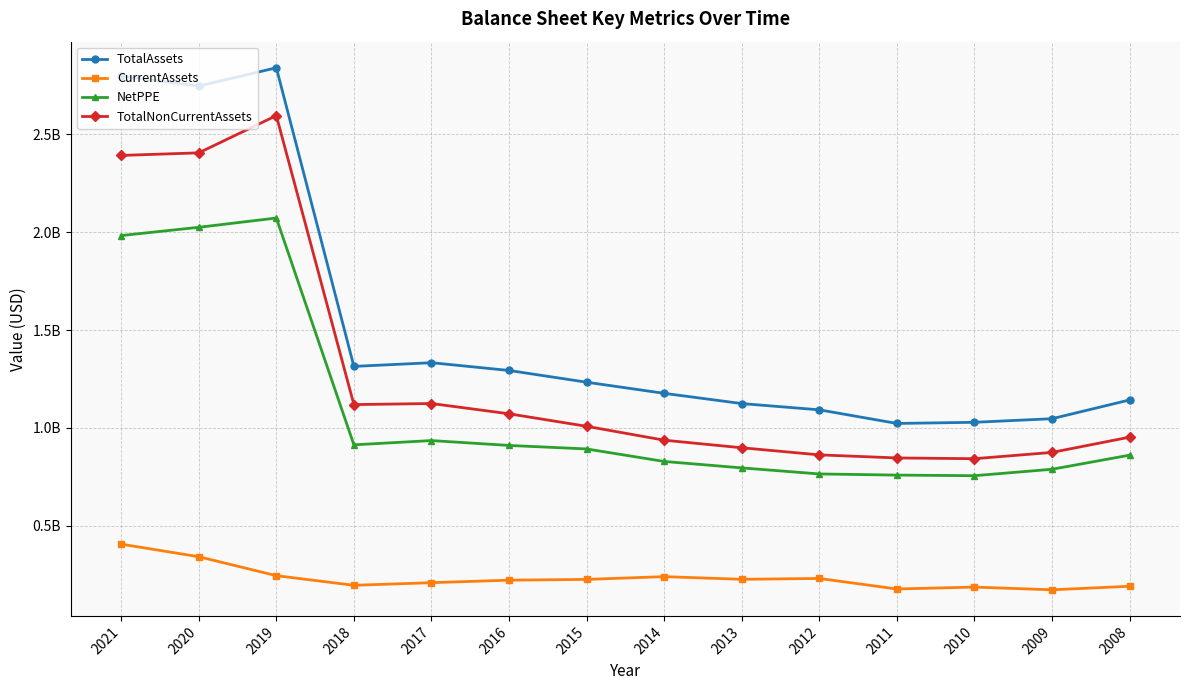

At which label does NetPPE first exceed 892191000?

2021